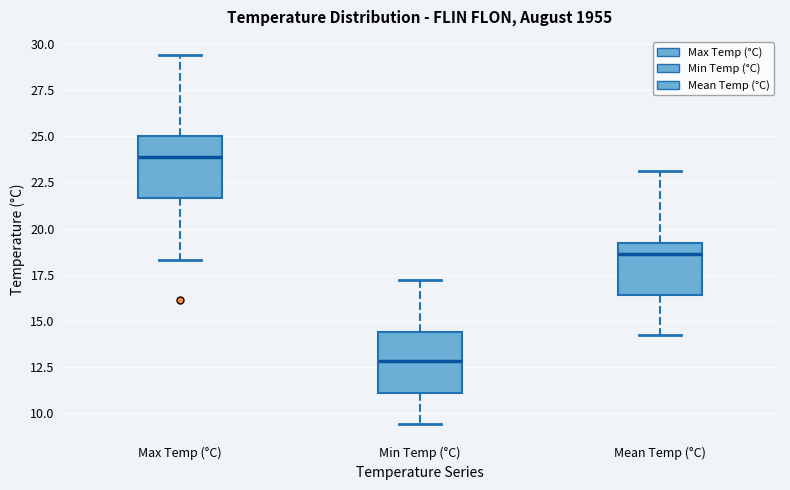

Which box has the lowest median line?

Min Temp (°C)